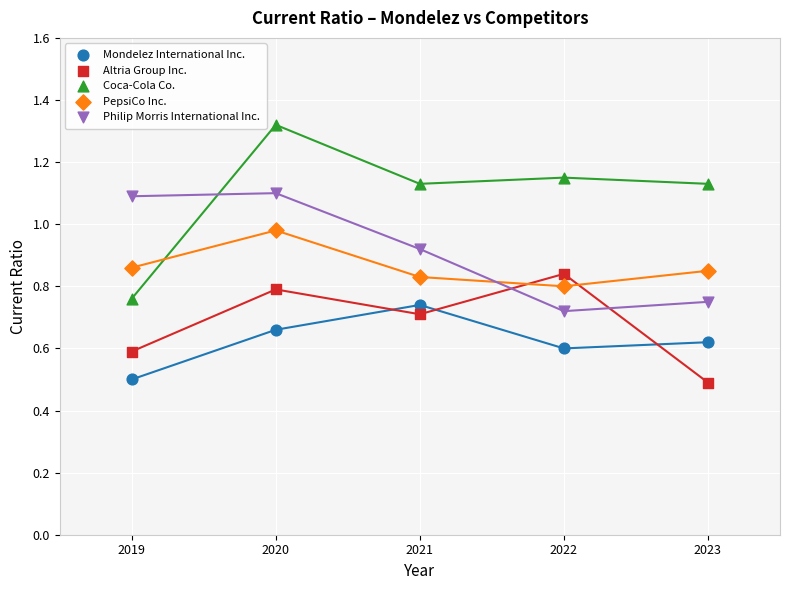

Which series has the widest spread of Y values?

Coca-Cola Co.